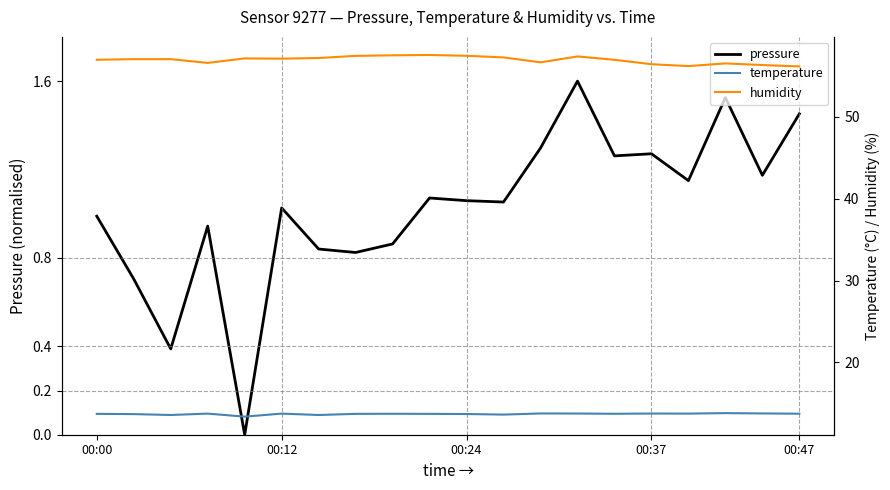

How many data points in pressure are above 1?

12